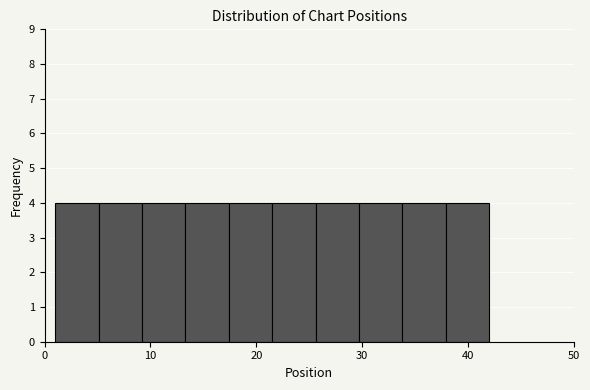

How tall is the bar that spans 37.9 to 42.0 on the x-axis? Neither the bar edges nor the heights are printed on the chart, so give them approximately, as read against the axes.

4